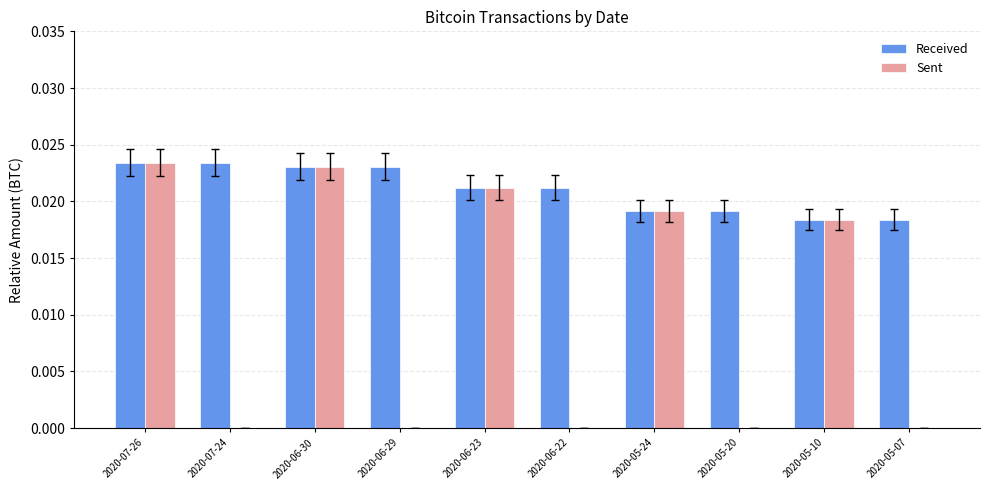

The value of Received at 2020-05-10 is 0.0. True or false?

True